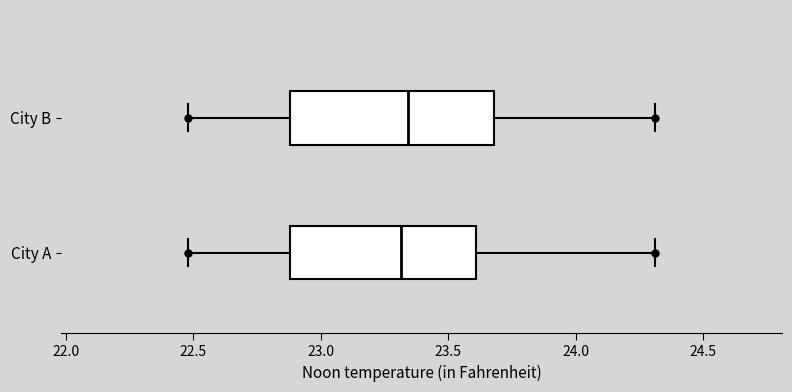

Reading bottom to top, read every box against the x-axis: the position of its median line, the range the box covers, and the ends of its whiskers. The values are not printed on the chart, so give them approximately, as read against the axis.

City A: median 23.30, box 22.90 to 23.60, whiskers 22.50 to 24.30
City B: median 23.35, box 22.90 to 23.70, whiskers 22.50 to 24.30